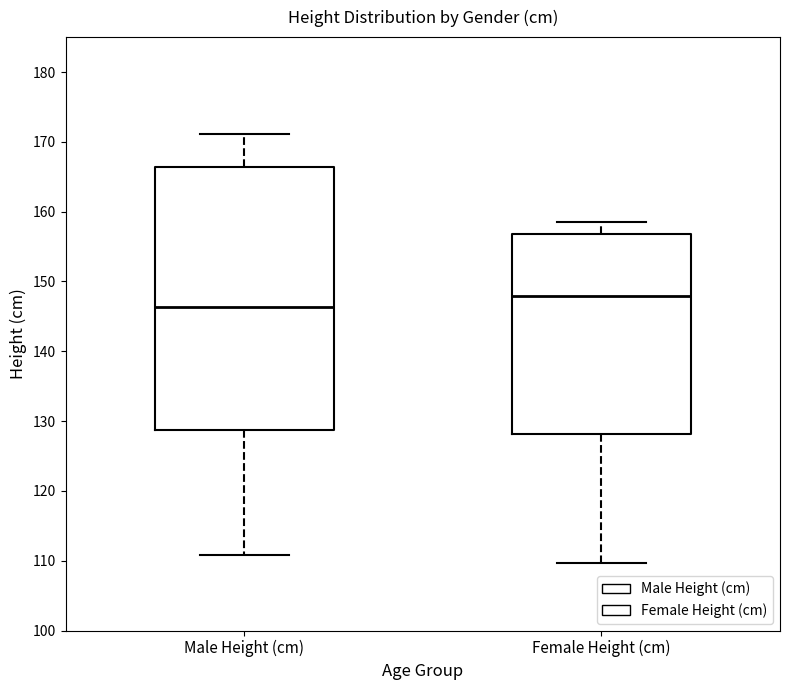

Reading left to right, transcribe this box plot: for each box, give where its median line is, the range the box spans, and where its two whiskers end, as read against the y-axis. The values are not printed on the chart, so give them approximately, as read against the axis.

Male Height (cm): median 146, box 129 to 166, whiskers 111 to 171
Female Height (cm): median 148, box 128 to 157, whiskers 110 to 159